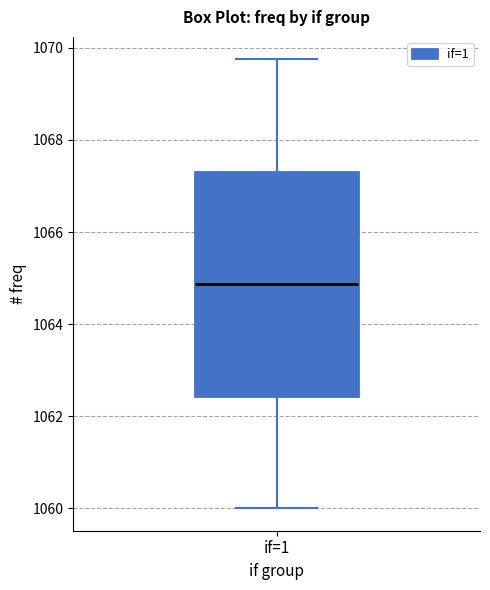

Where is the upper edge of the box for if=1 on the y-axis? The values are not printed on the chart, so give them approximately, as read against the axis.

1067.4